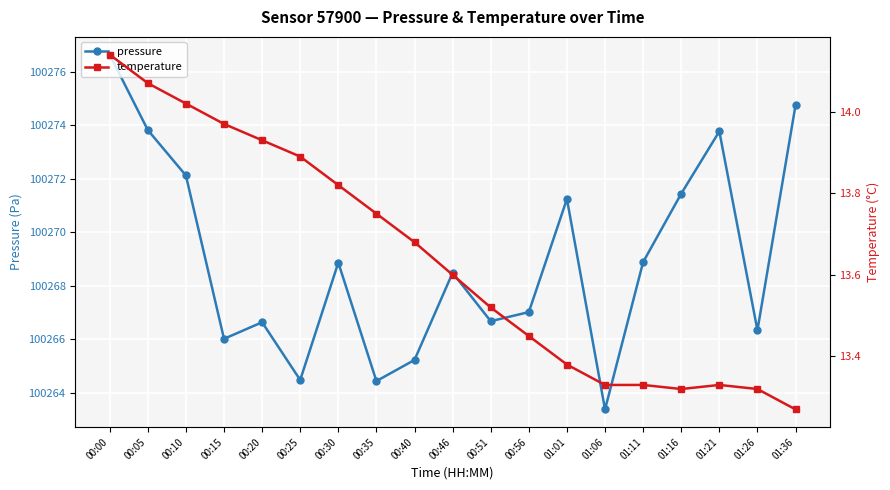

Rank the series by their average value, from highest to lowest.

pressure, temperature